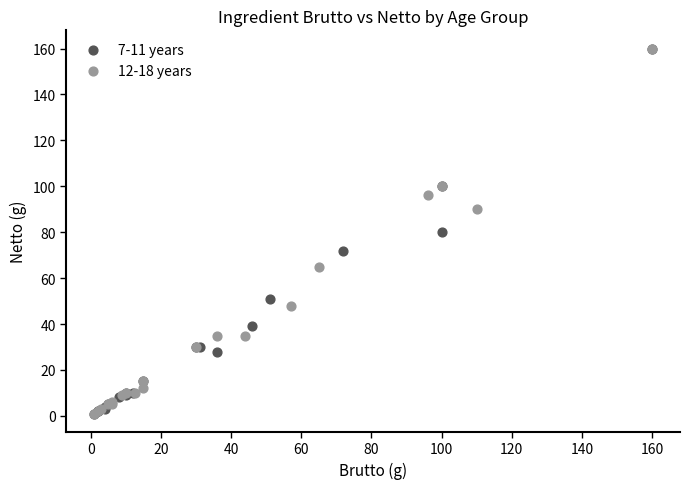

What are all the series names shown in the legend?

7-11 years, 12-18 years